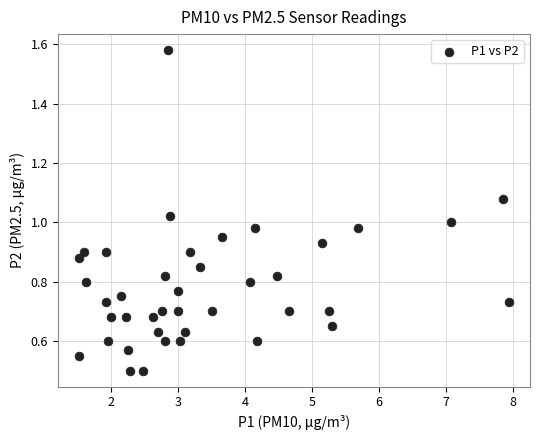

What is the range of X values (max minus min)?

6.4